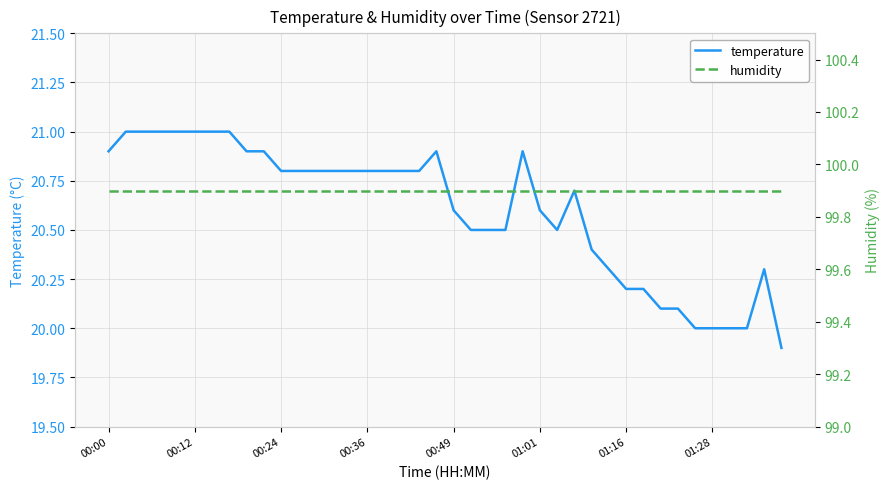

True or false: temperature and humidity cross at least once.

False